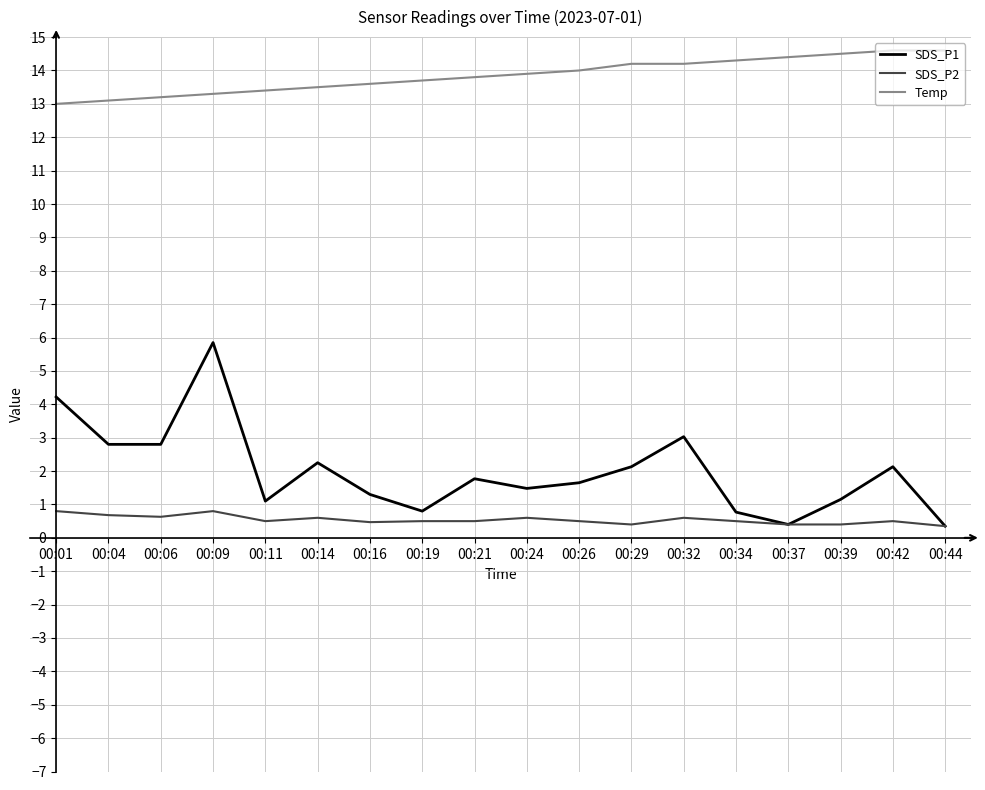

How many lines are shown in the chart?

3